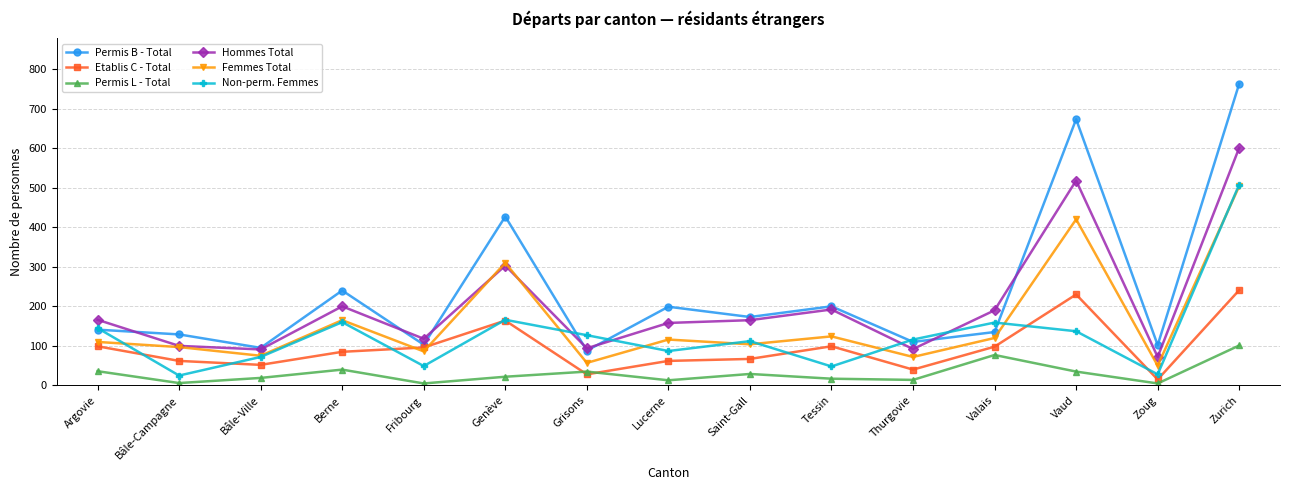

At which label does Permis L - Total reach its peak?

Zurich